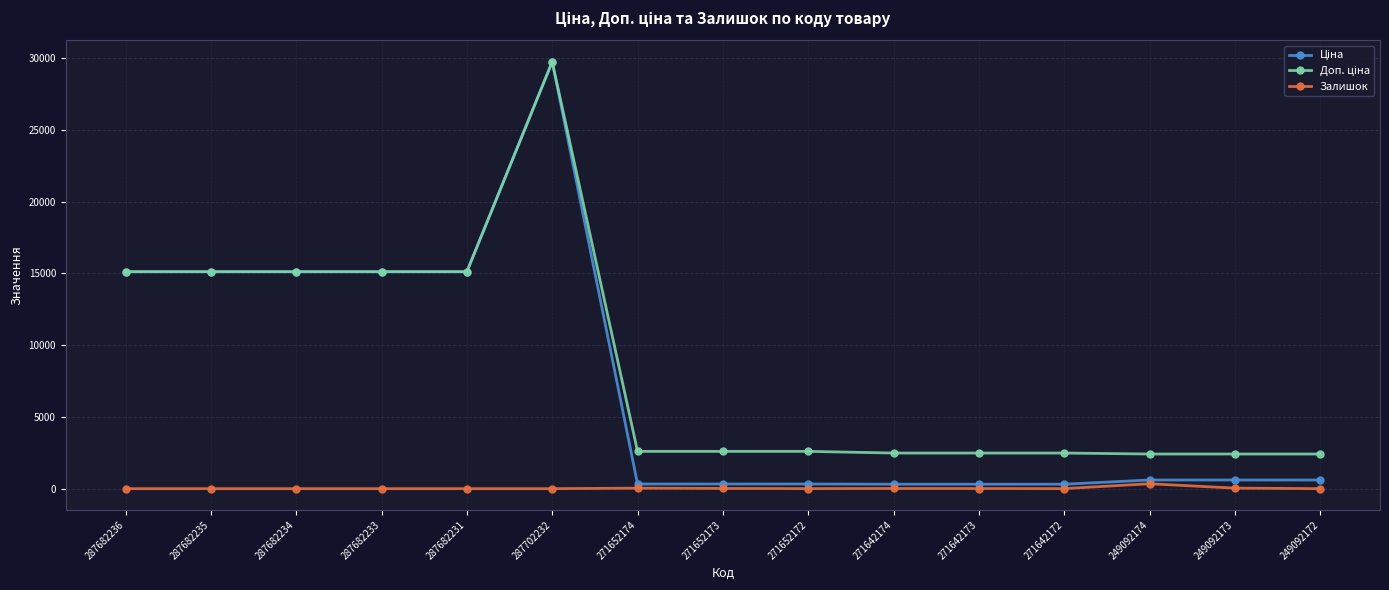

At which category is the sum across all series the highest?

287702232